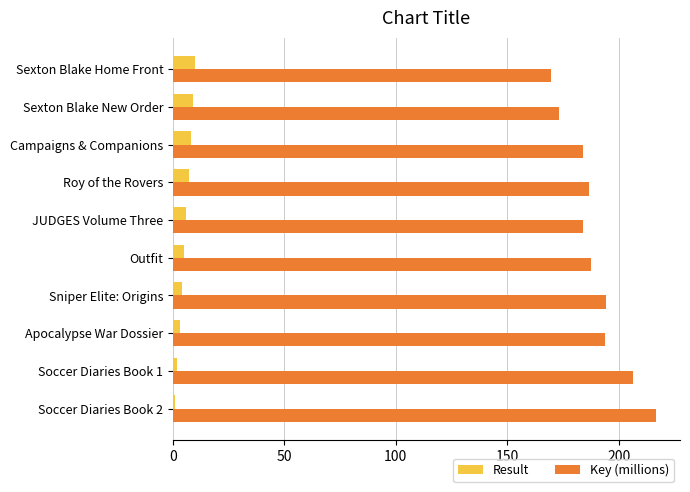

Count the Result values in the range 3 to 8.

6